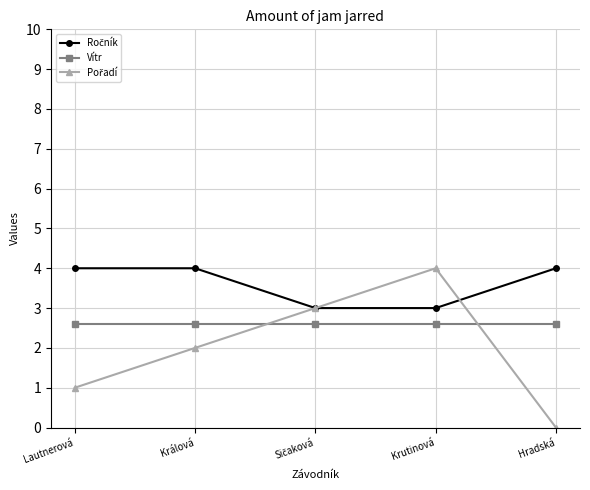

What position from the left is Krutinová?

4